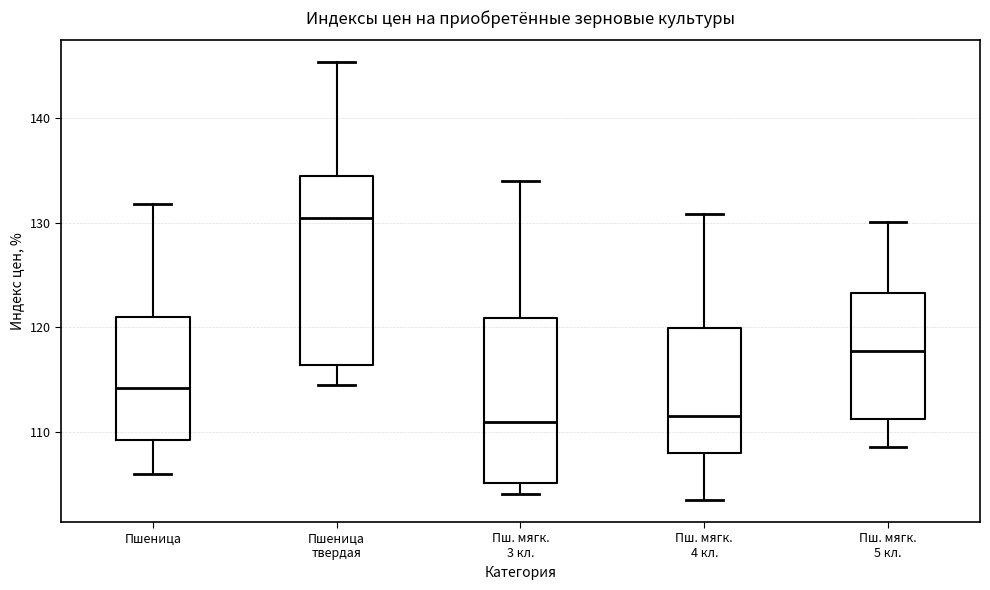

Comparing the boxes themselves (not the whiskers), which one is the tallest?

Пшеница твердая